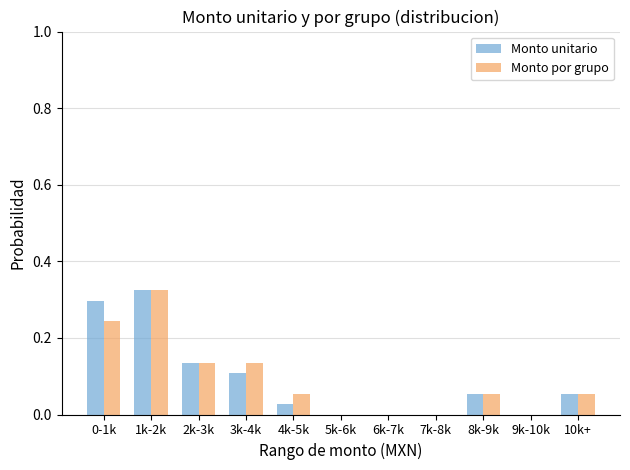

What is the sum of all Monto unitario values?

1.0